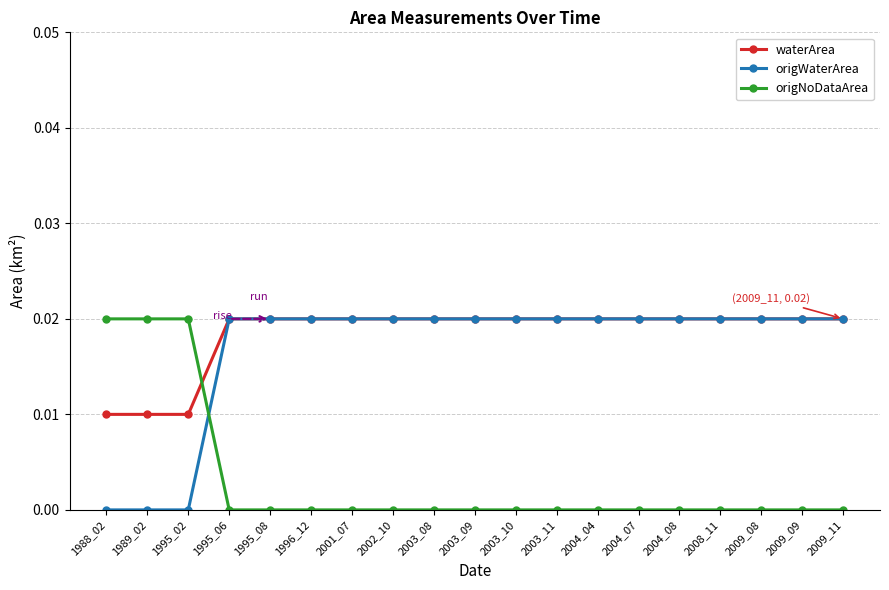

True or false: waterArea and origNoDataArea intersect in this chart.

True